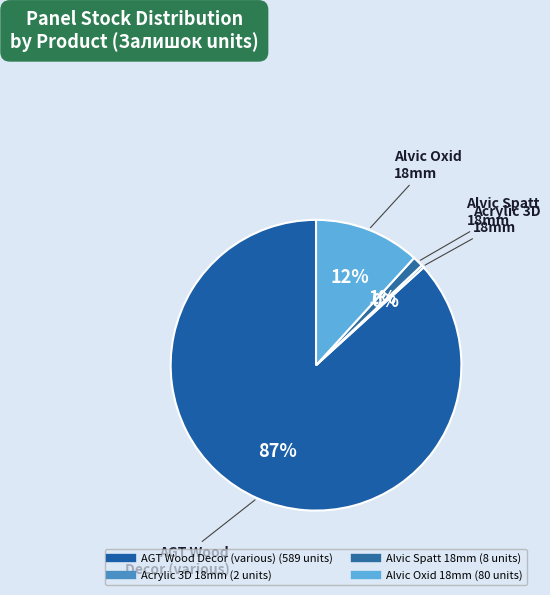

Count the number of slices in the pie.

4